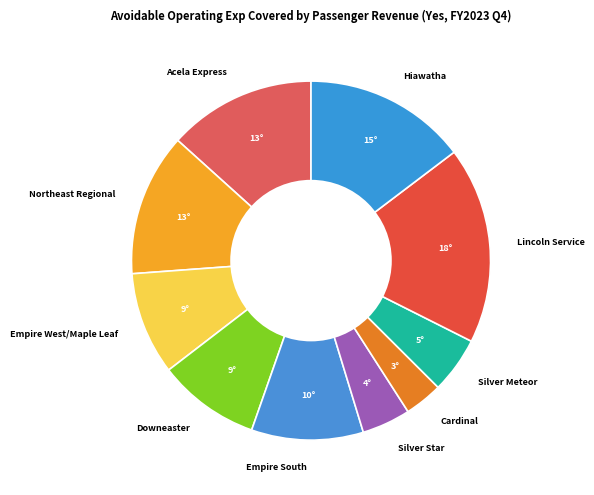

Which slice is the largest?

Lincoln Service